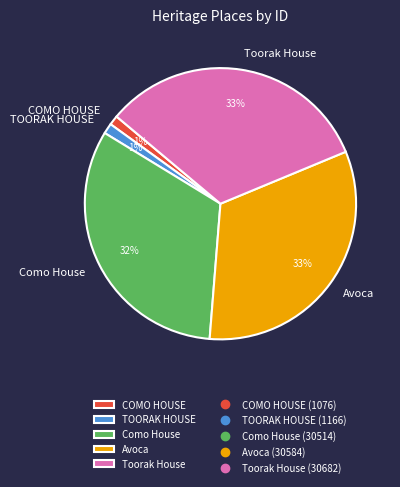

What is the ratio of the value at Como House to the value at Toorak House?

1.0